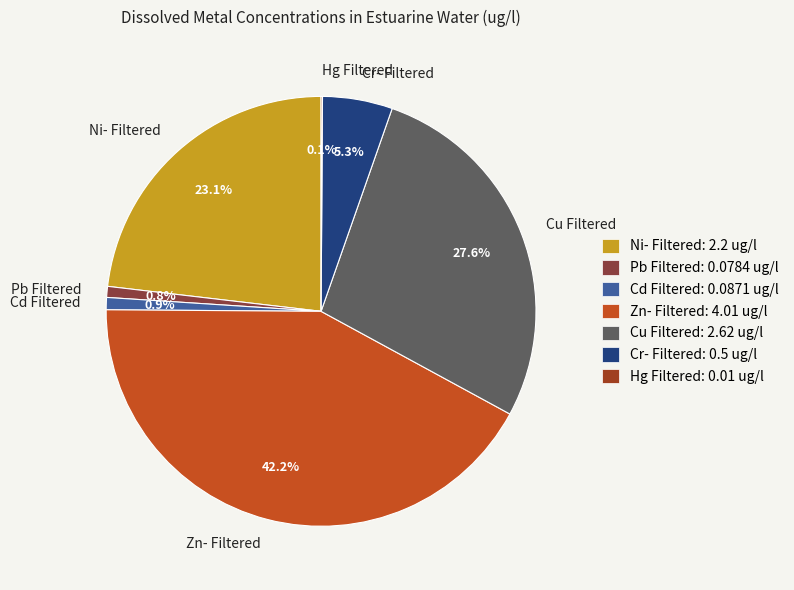

Which slice is the largest?

Zn- Filtered